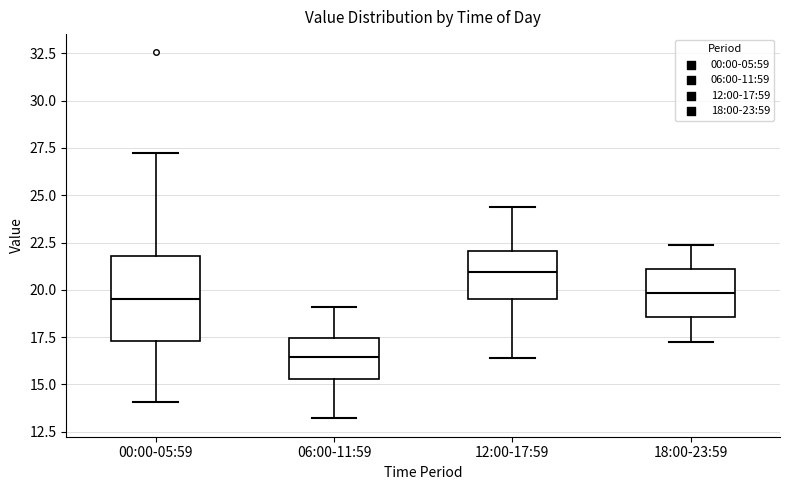

Which box is the tallest, from its lower edge to its upper edge?

00:00-05:59